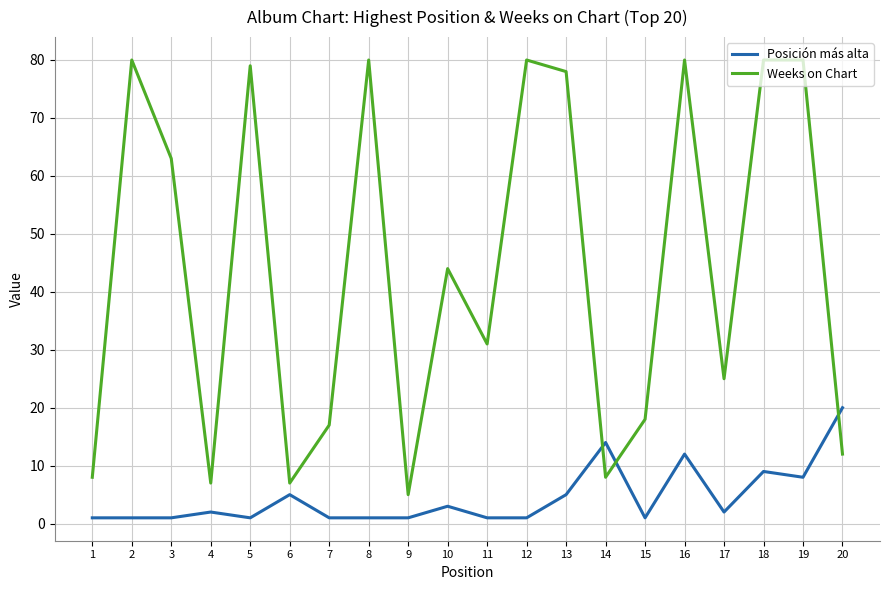

What is the minimum value for Weeks on Chart?

5